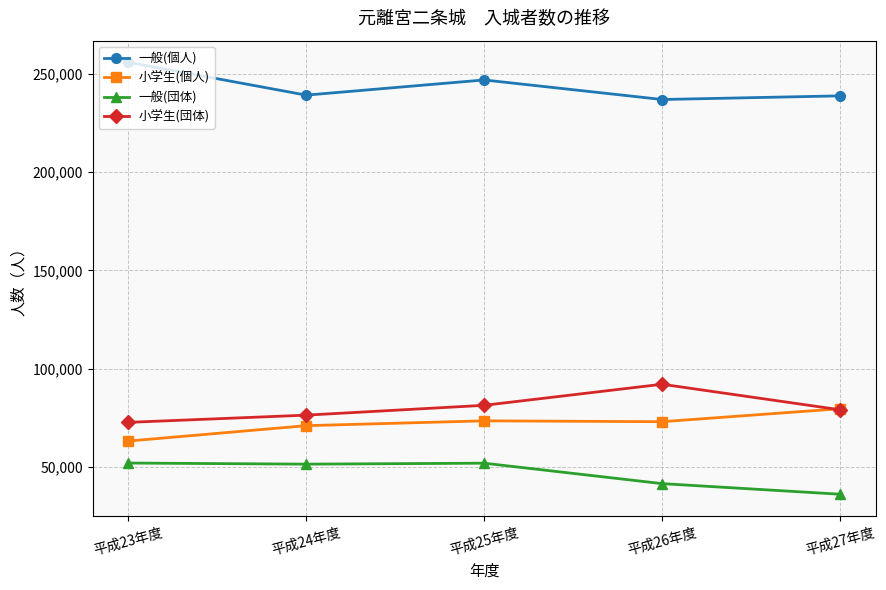

What is the maximum value for 一般(団体)?

51946